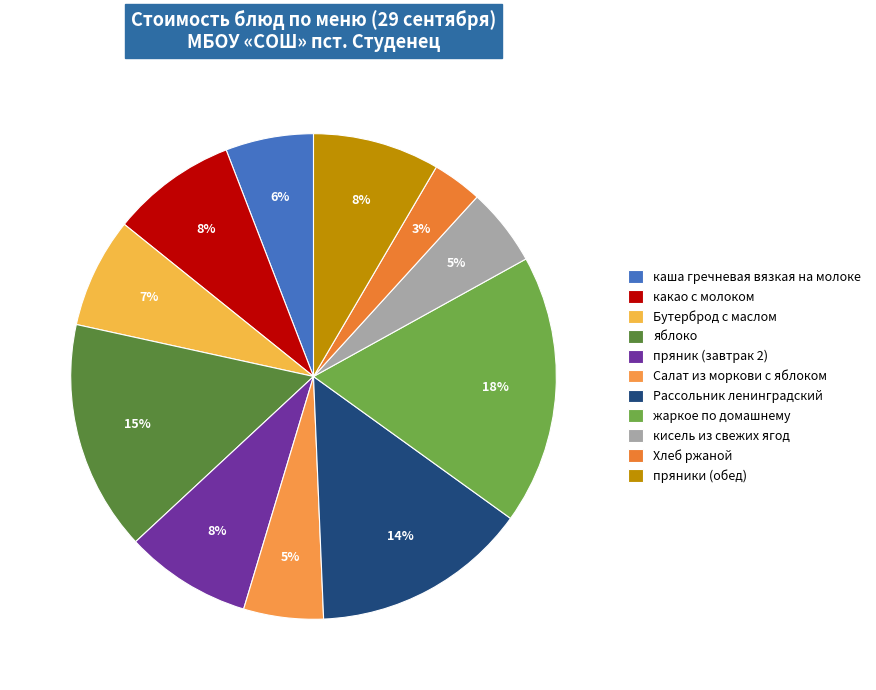

Is the sum of яблоко and пряники (обед) greater than half?

No